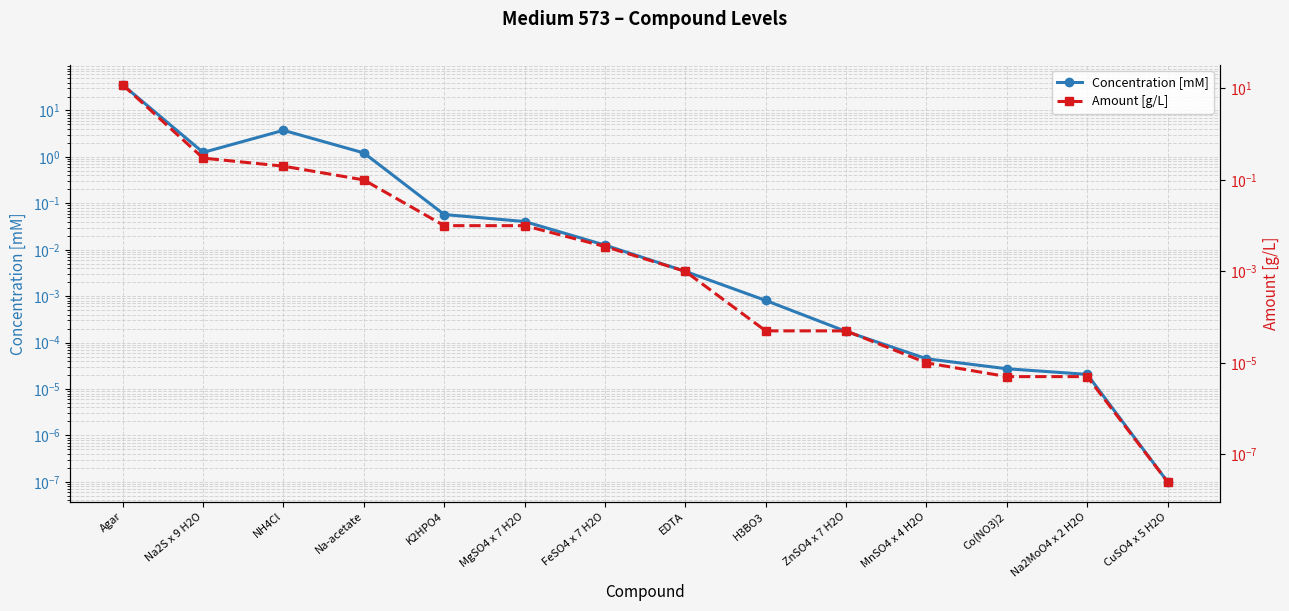

Which series changed the most between Agar and Na2S x 9 H2O?

Concentration [mM]